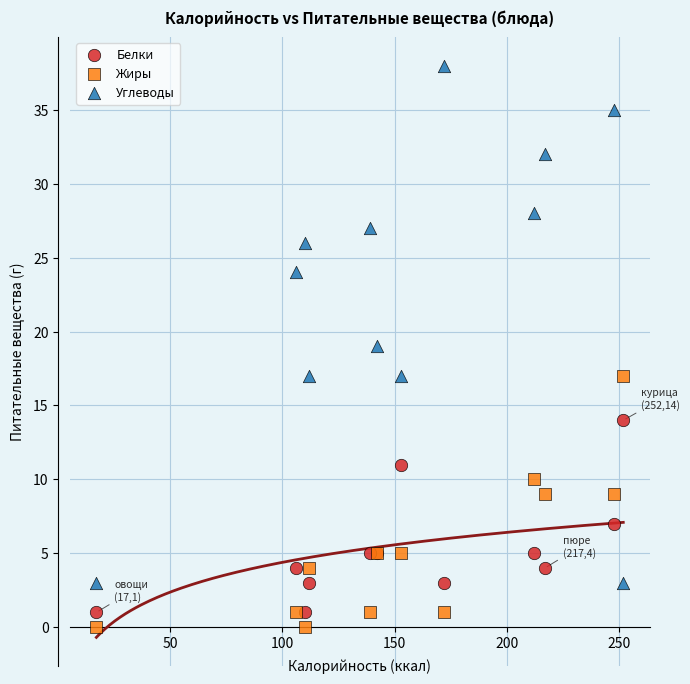

Which series has the largest Y range (max minus min)?

Углеводы